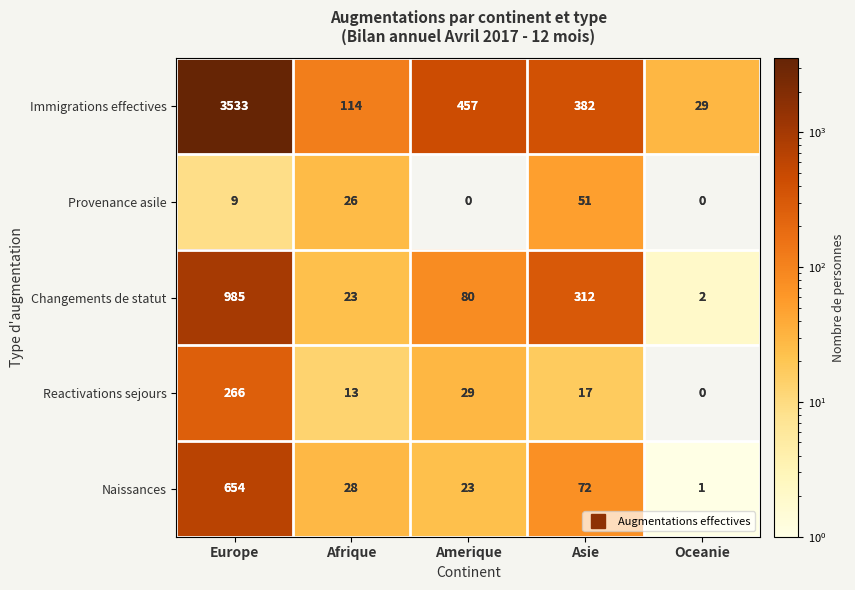

Reading left to right, list all the values displayed in this chart.

Immigrations effectives: 3533	114	457	382	29
Provenance asile: 9	26	0	51	0
Changements de statut: 985	23	80	312	2
Reactivations sejours: 266	13	29	17	0
Naissances: 654	28	23	72	1